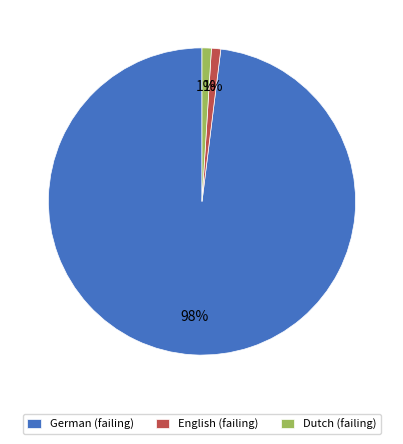

To the nearest percent, what is the average slice percentage?

33%